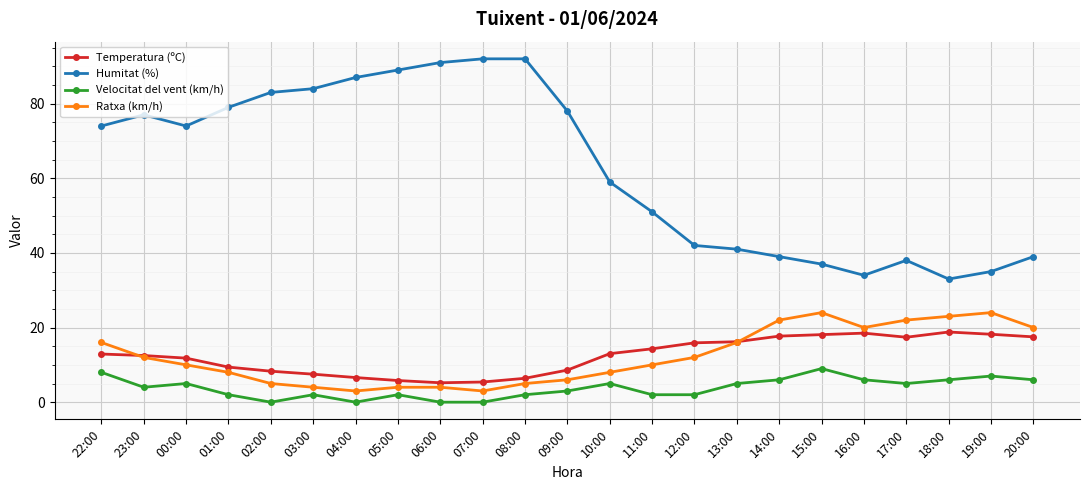

Which series changed the most between 05:00 and 20:00?

Humitat (%)